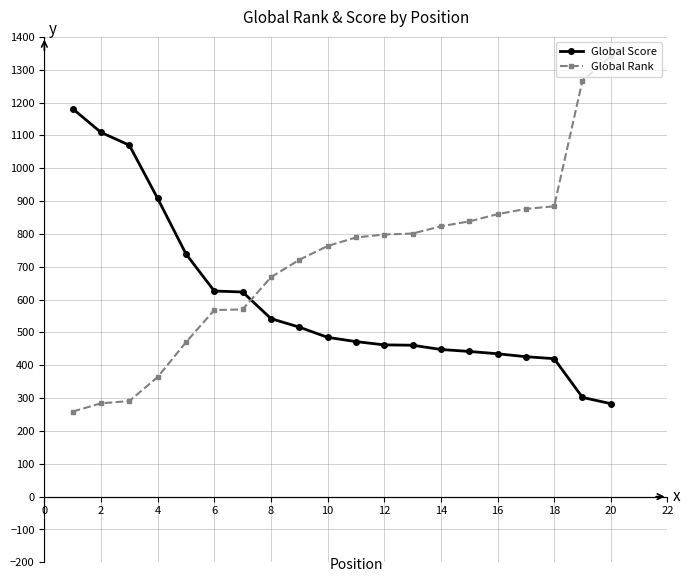

True or false: Global Rank and Global Score cross at least once.

True